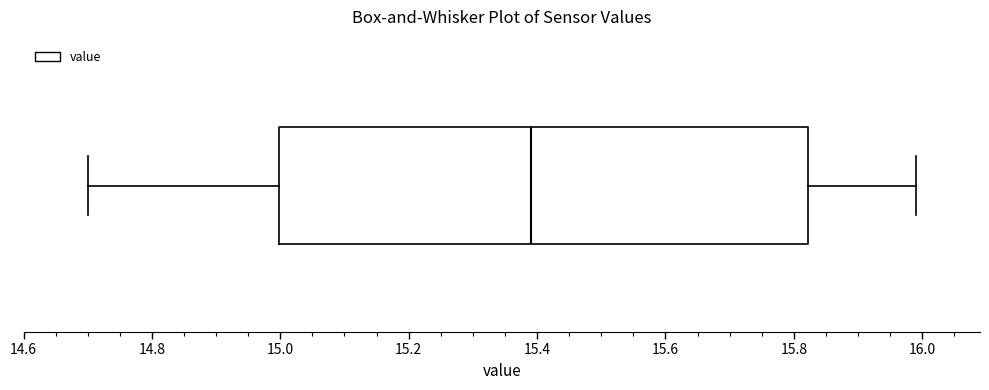

Where is the left edge of the box on the x-axis? The values are not printed on the chart, so give them approximately, as read against the axis.

15.00